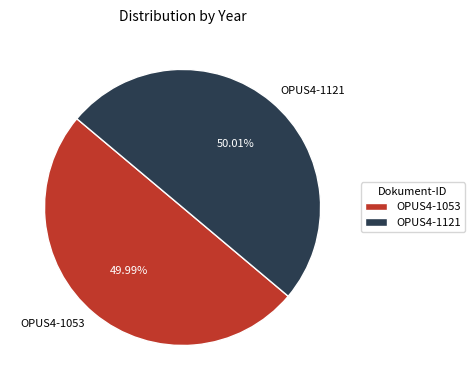

Is the sum of OPUS4-1121 and OPUS4-1053 greater than half?

Yes